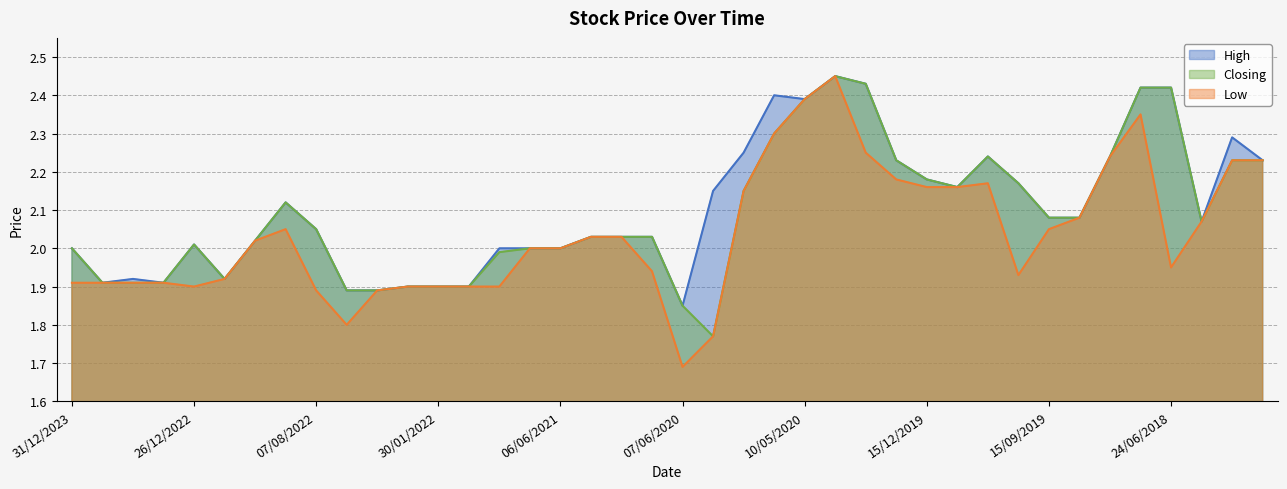

True or false: Closing and Low cross at least once.

False